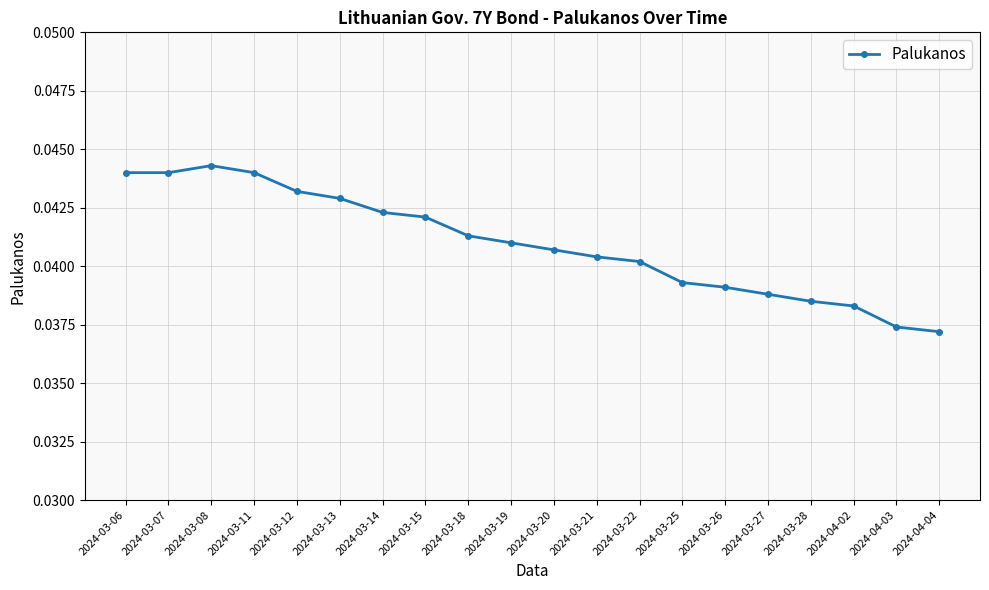

True or false: the data has more than 1 interior local peaks.

False